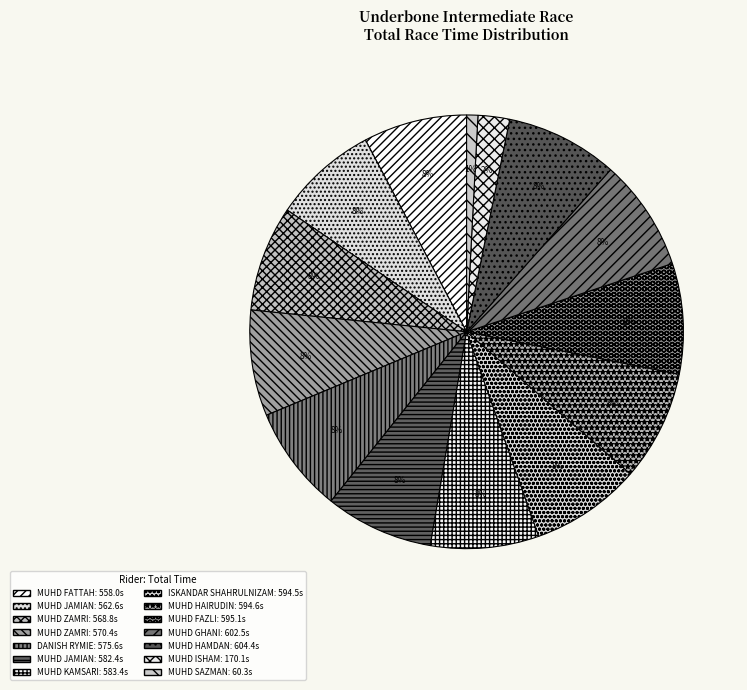

Count the number of slices in the pie.

14